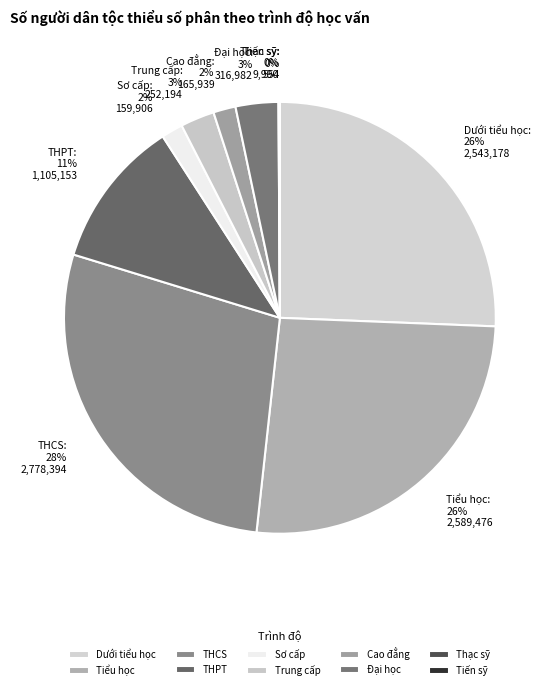

Is it true that Dưới tiểu học is 14% of the pie?

False